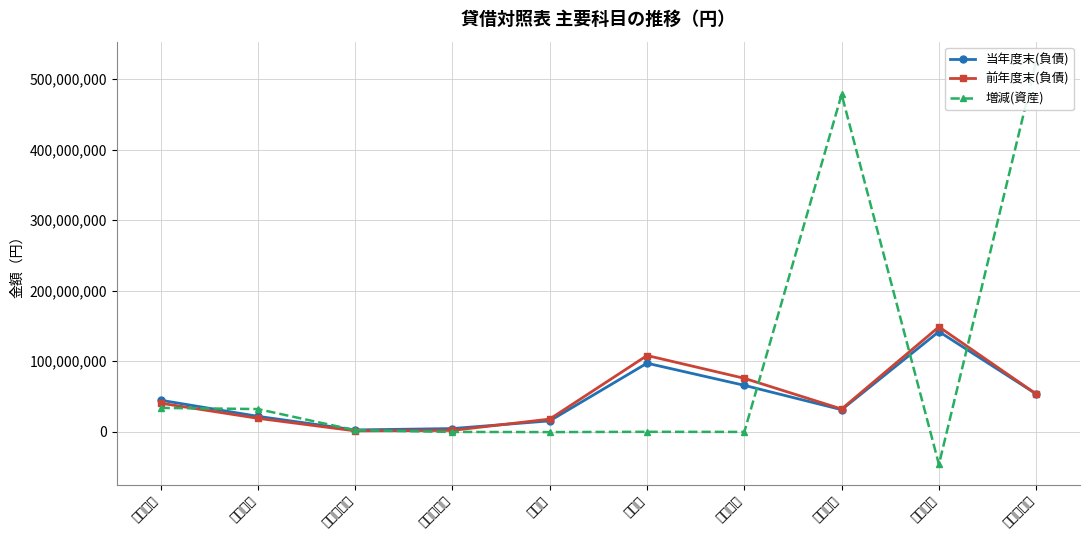

What is the value of the 増減(資産) point at the 10th from the left?

524531129